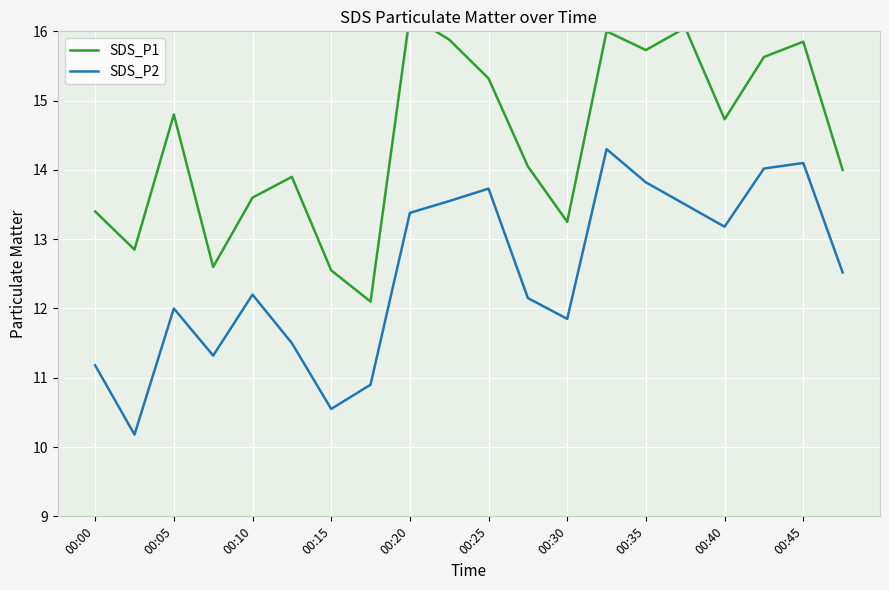

What is the maximum value for SDS_P1?

16.2